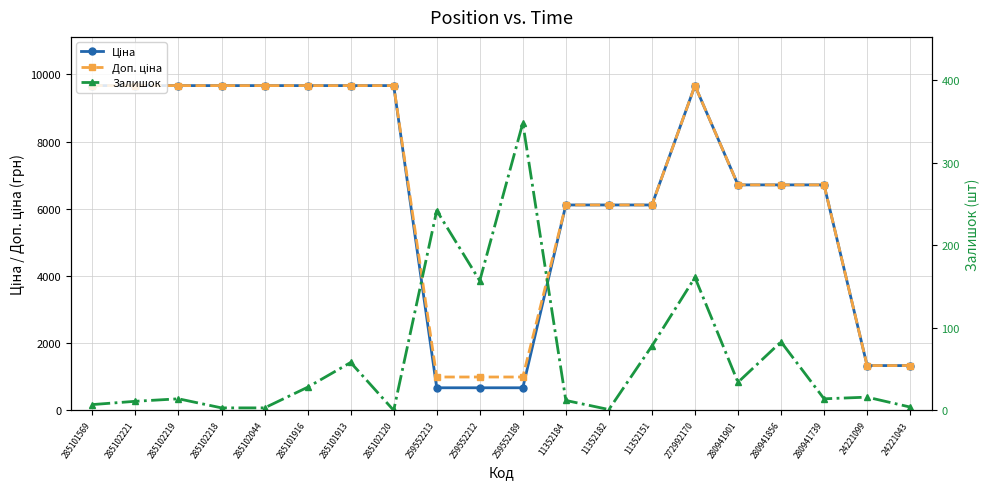

Which series has the largest total across all categories?

Доп. ціна